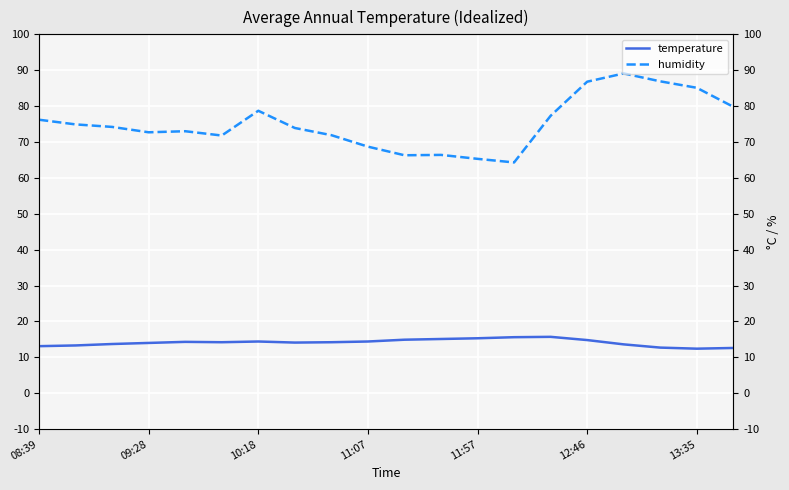

What is the sum of the temperature values at 10:18 and 11?

28.8